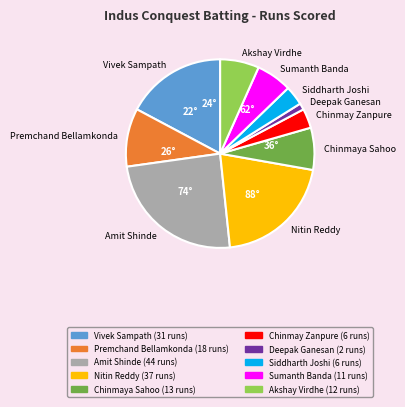

Does Chinmaya Sahoo represent more than half of the total?

No